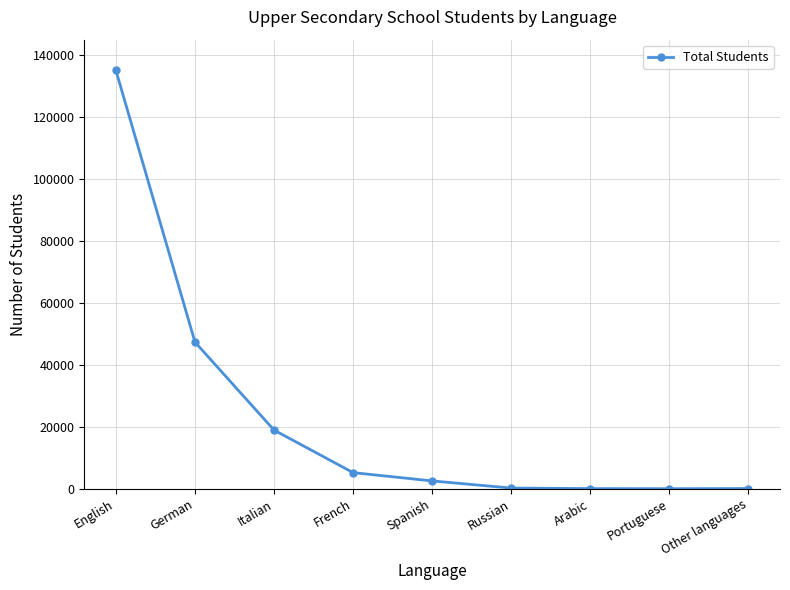

Is it true that the value at French is 5214?

True